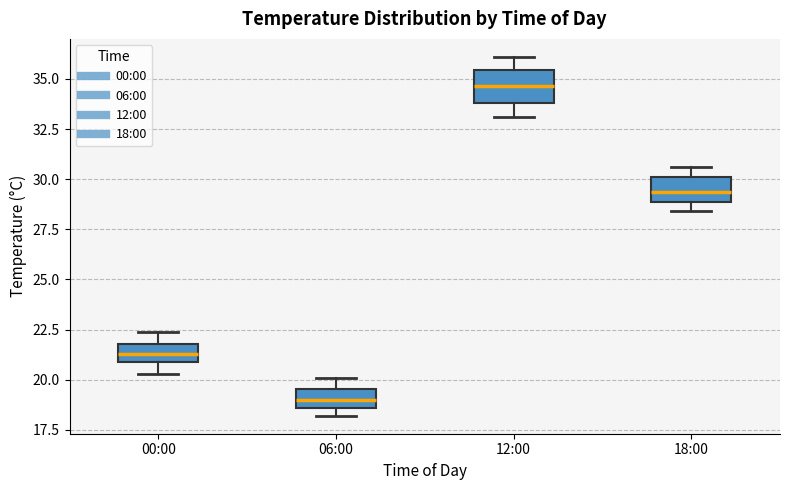

Reading left to right, read every box against the y-axis: the position of its median line, the range the box covers, and the ends of its whiskers. The values are not printed on the chart, so give them approximately, as read against the axis.

00:00: median 21.5, box 21.0 to 22.0, whiskers 20.5 to 22.5
06:00: median 19.0, box 18.5 to 19.5, whiskers 18.0 to 20.0
12:00: median 34.5, box 34.0 to 35.5, whiskers 33.0 to 36.0
18:00: median 29.5, box 29.0 to 30.0, whiskers 28.5 to 30.5